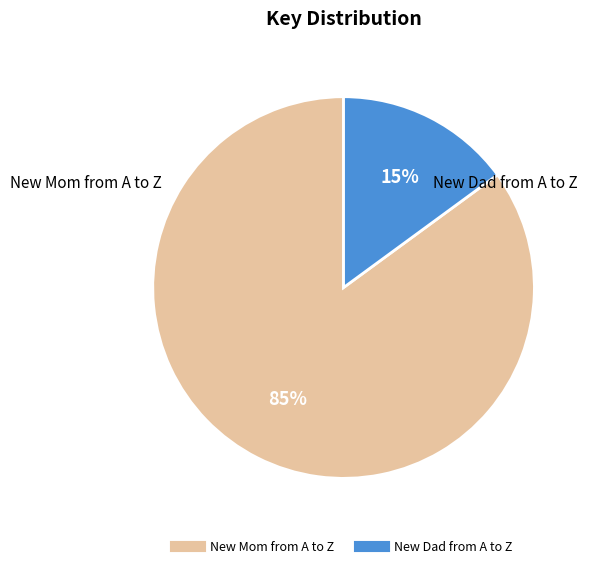

True or false: New Dad from A to Z accounts for 15% of the total.

True